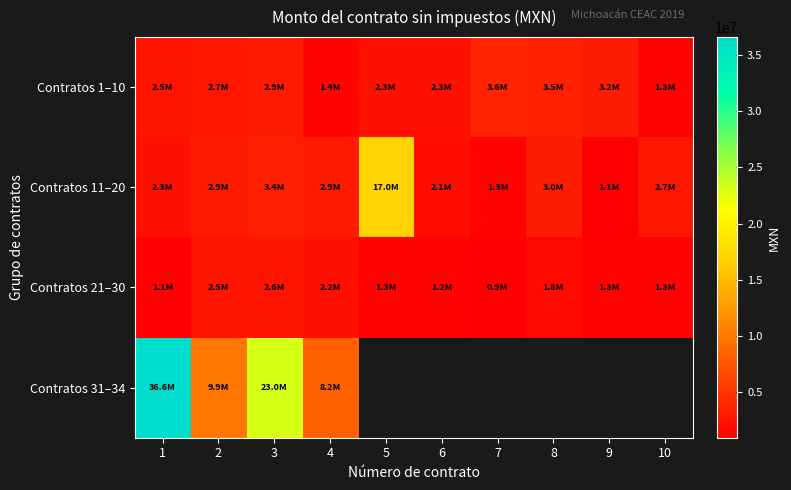

Which has a higher value, 6 or 4?

6